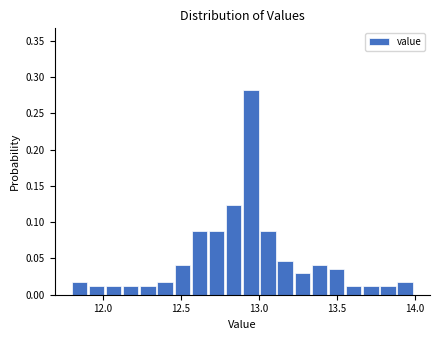

Read against the x-axis, roughly where is the centre of the tallest bar?

12.95